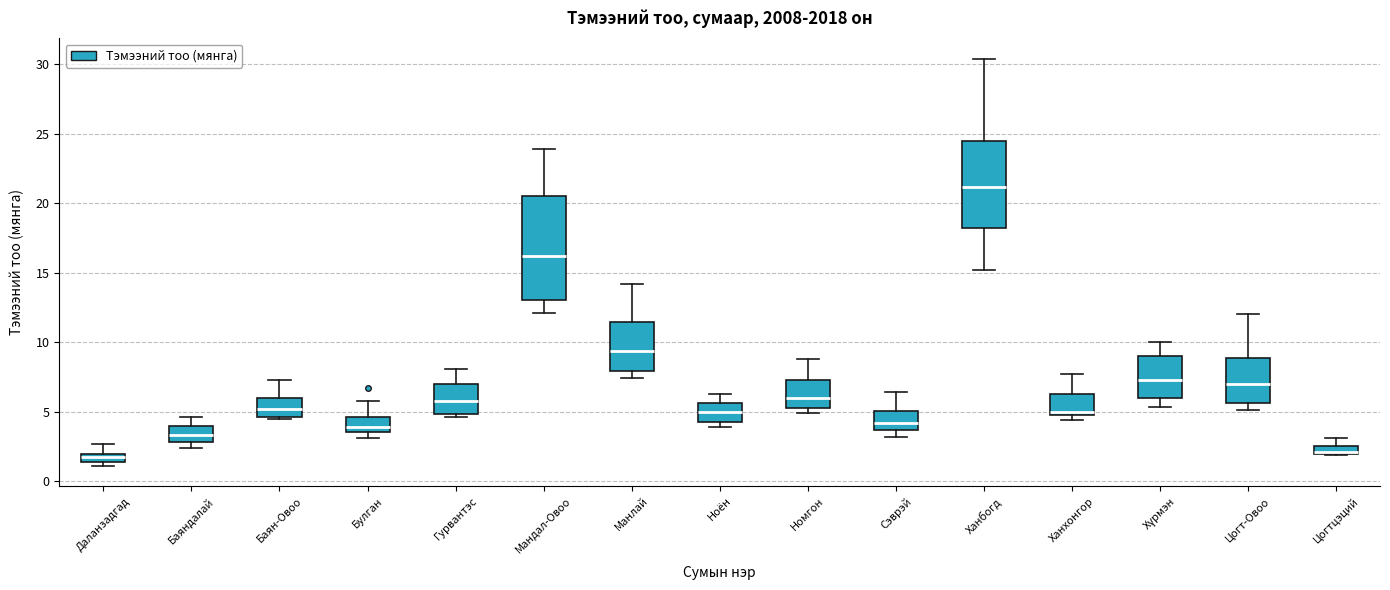

Which box has the highest median line?

Ханбогд